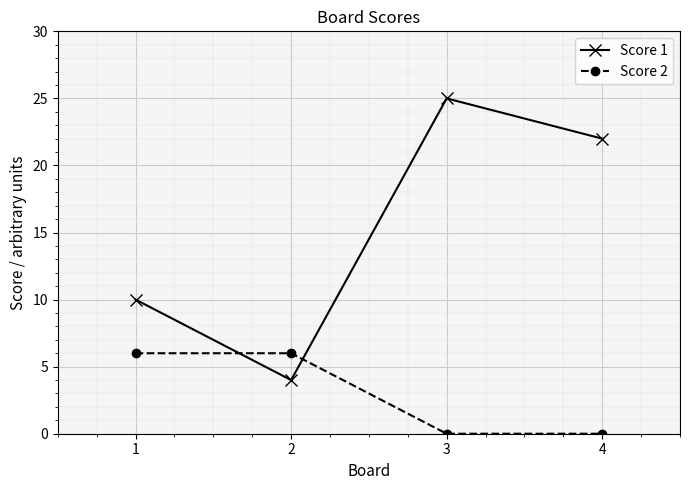

Between 1 and 4, which series saw the biggest shift?

Score 1